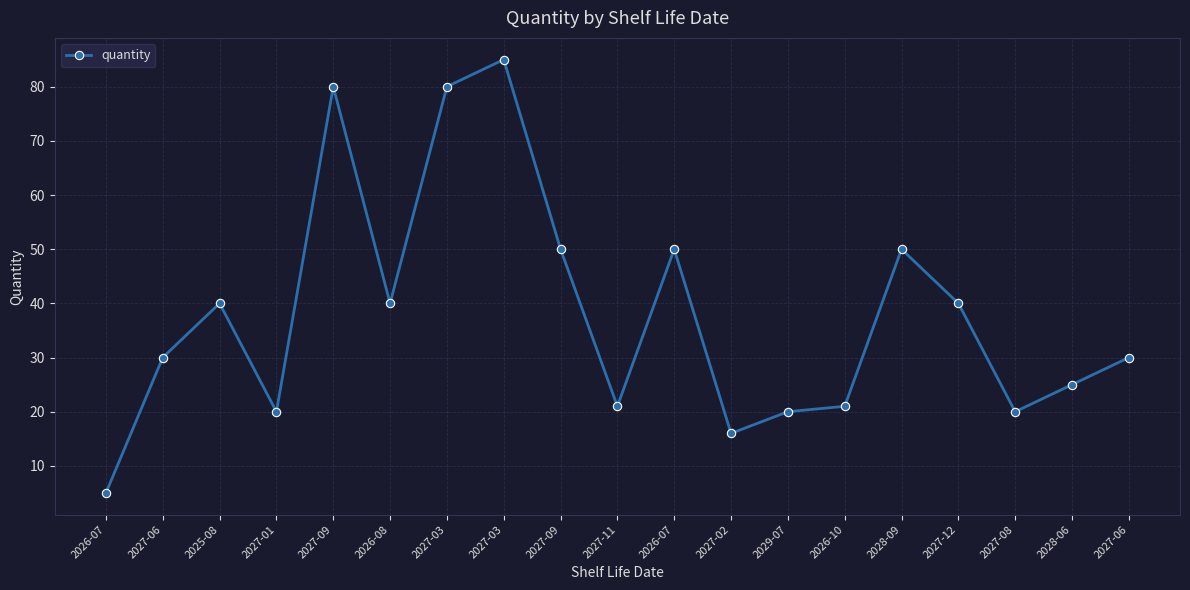

How many lines are shown in the chart?

1